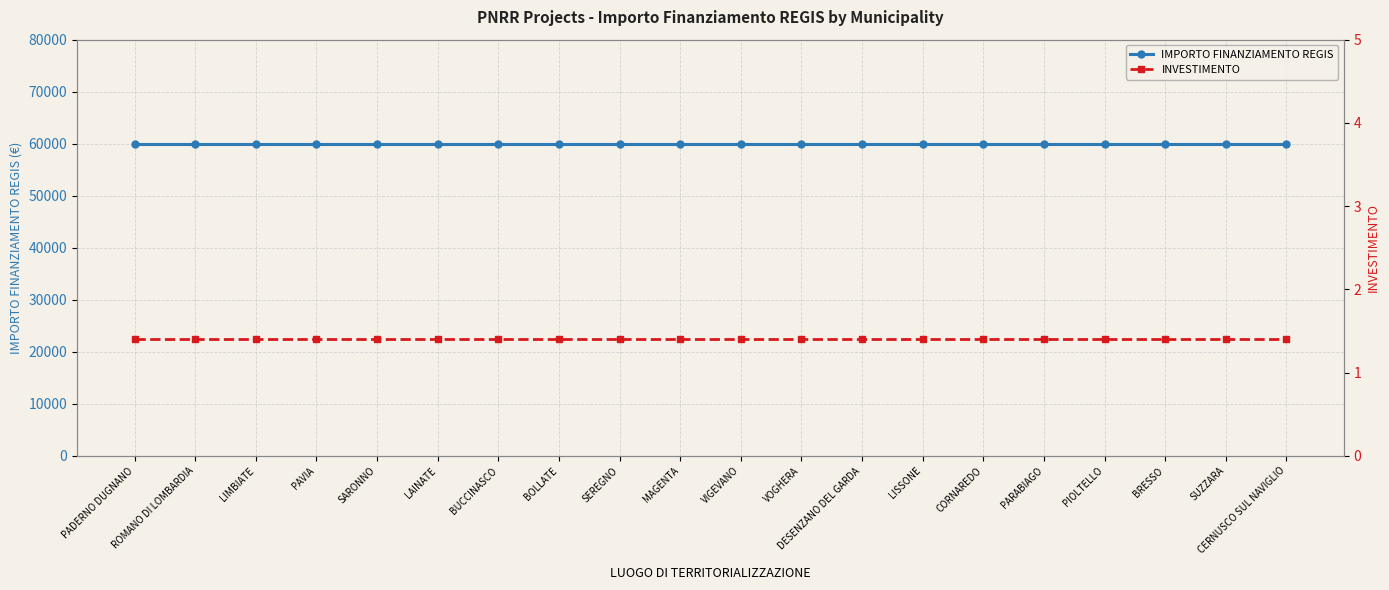

What is the label of the 10th point from the right?

VIGEVANO